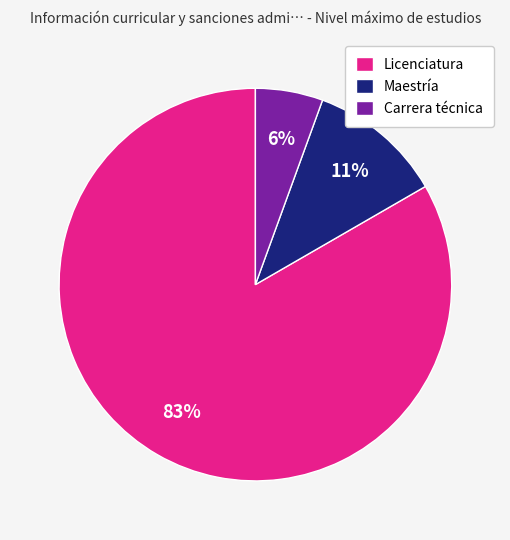

How many segments does this pie chart have?

3